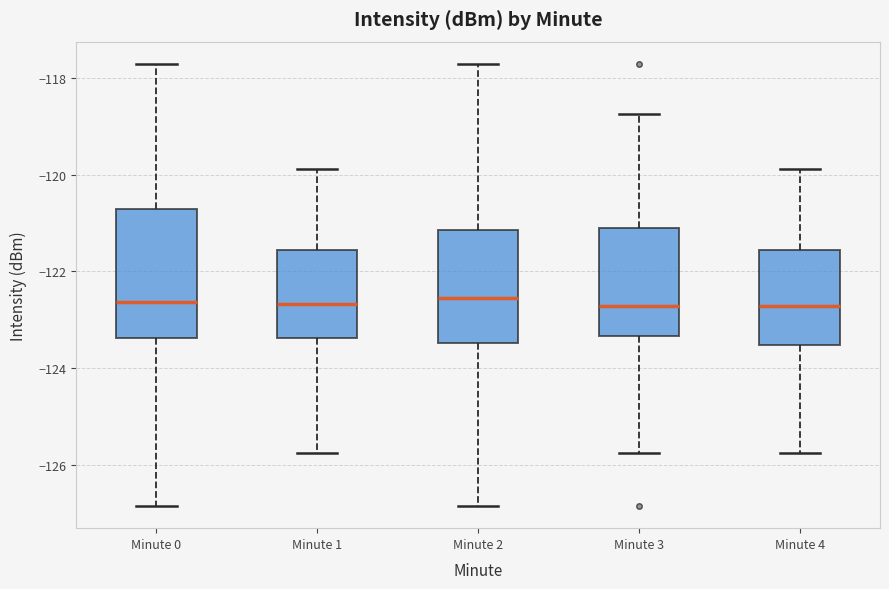

Reading left to right, read every box against the y-axis: the position of its median line, the range the box covers, and the ends of its whiskers. The values are not printed on the chart, so give them approximately, as read against the axis.

Minute 0: median -122.6, box -123.4 to -120.8, whiskers -126.8 to -117.8
Minute 1: median -122.6, box -123.4 to -121.6, whiskers -125.8 to -119.8
Minute 2: median -122.6, box -123.4 to -121.2, whiskers -126.8 to -117.8
Minute 3: median -122.8, box -123.4 to -121.0, whiskers -125.8 to -118.8
Minute 4: median -122.8, box -123.6 to -121.6, whiskers -125.8 to -119.8